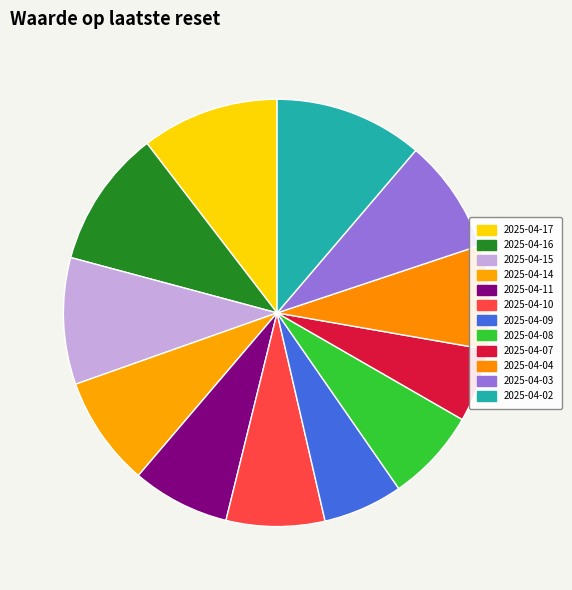

Count the number of slices in the pie.

12